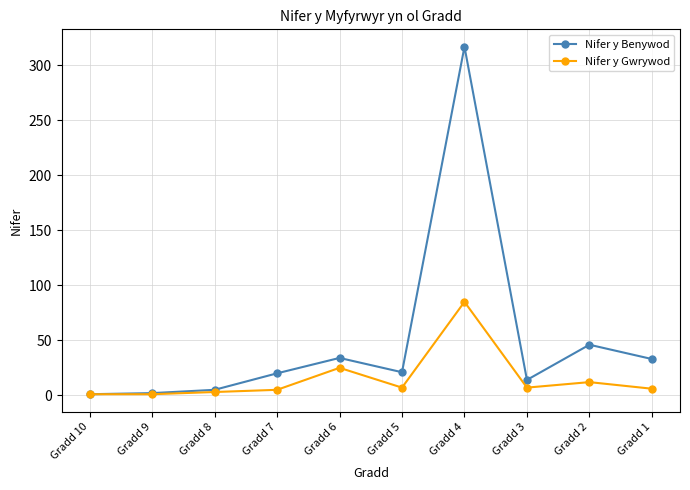

Which series has the largest total across all categories?

Nifer y Benywod